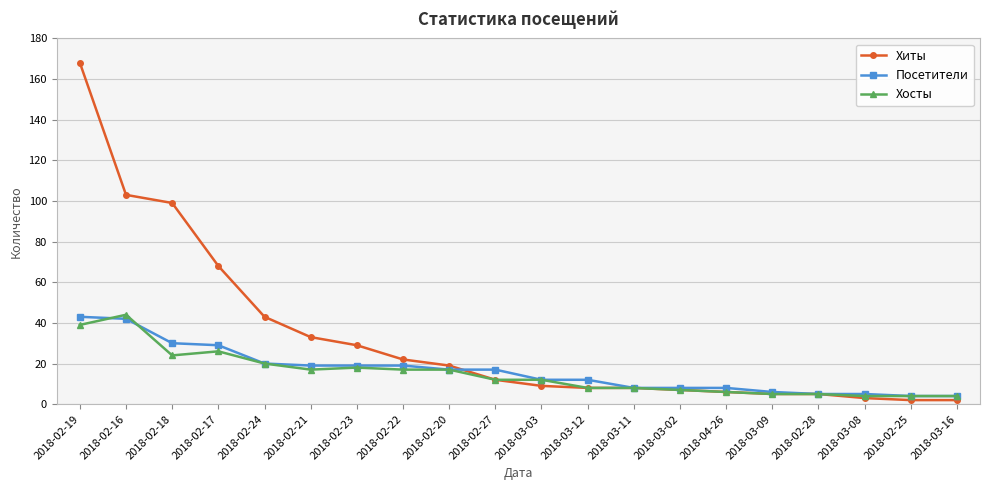

What is the difference between the highest and lowest values at 2018-03-03?

3